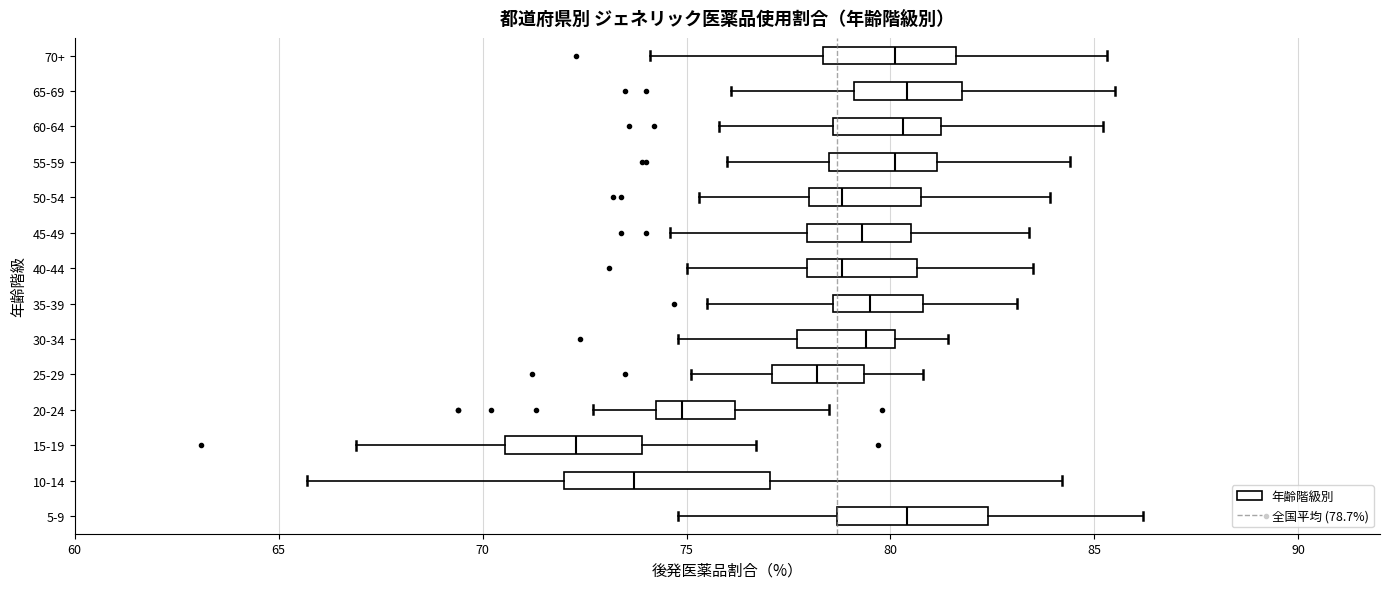

Reading bottom to top, transcribe this box plot: for each box, give where its median line is, the range the box spans, and where its two whiskers end, as read against the x-axis. The values are not printed on the chart, so give them approximately, as read against the axis.

5-9: median 80.5, box 78.5 to 82.5, whiskers 75.0 to 86.0
10-14: median 73.5, box 72.0 to 77.0, whiskers 65.5 to 84.0
15-19: median 72.5, box 70.5 to 74.0, whiskers 67.0 to 76.5
20-24: median 75.0, box 74.5 to 76.0, whiskers 72.5 to 78.5
25-29: median 78.0, box 77.0 to 79.5, whiskers 75.0 to 81.0
30-34: median 79.5, box 77.5 to 80.0, whiskers 75.0 to 81.5
35-39: median 79.5, box 78.5 to 81.0, whiskers 75.5 to 83.0
40-44: median 79.0, box 78.0 to 80.5, whiskers 75.0 to 83.5
45-49: median 79.5, box 78.0 to 80.5, whiskers 74.5 to 83.5
50-54: median 79.0, box 78.0 to 81.0, whiskers 75.5 to 84.0
55-59: median 80.0, box 78.5 to 81.0, whiskers 76.0 to 84.5
60-64: median 80.5, box 78.5 to 81.5, whiskers 76.0 to 85.0
65-69: median 80.5, box 79.0 to 82.0, whiskers 76.0 to 85.5
70+: median 80.0, box 78.5 to 81.5, whiskers 74.0 to 85.5